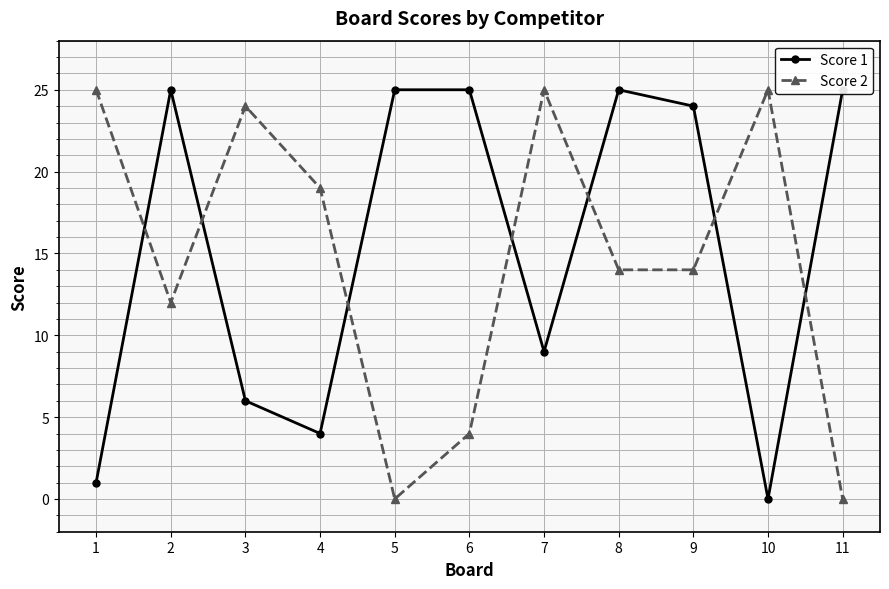

List the series in order of their peak value, highest first.

Score 1, Score 2